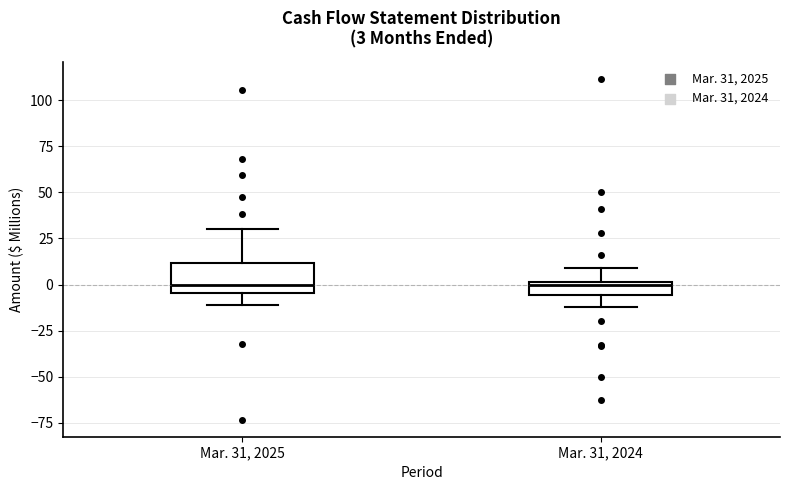

Which box is the tallest, from its lower edge to its upper edge?

Mar. 31, 2025